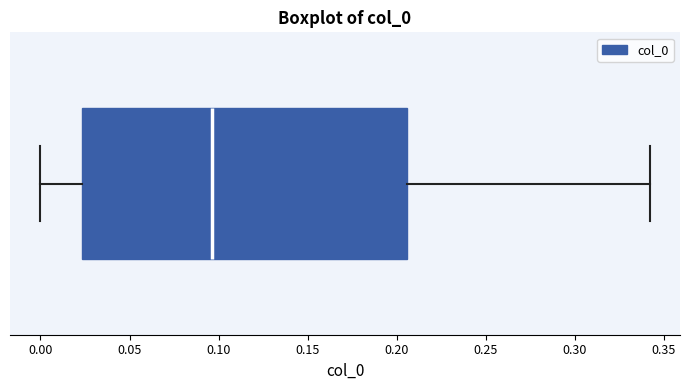

Transcribe this box plot: give where the median line is, the range the box spans, and where the two whiskers end, as read against the x-axis. The values are not printed on the chart, so give them approximately, as read against the axis.

median 0.095, box 0.025 to 0.205, whiskers 0.000 to 0.340